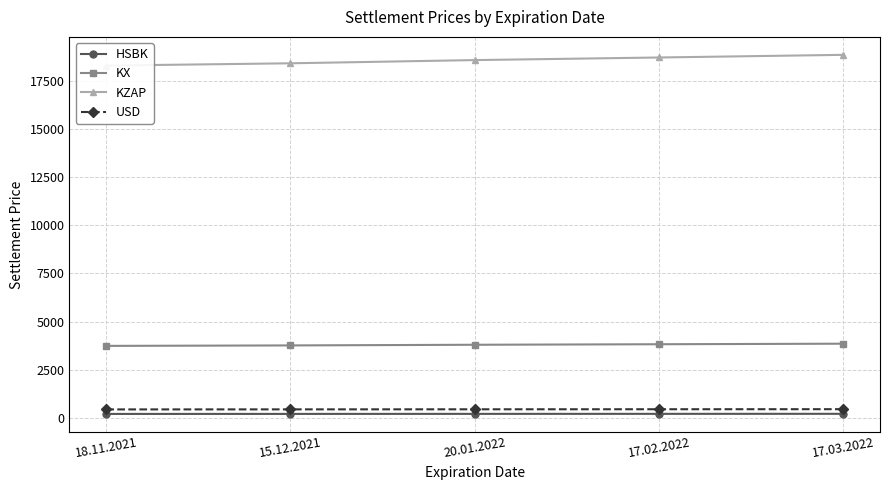

How many series are shown in this chart?

4